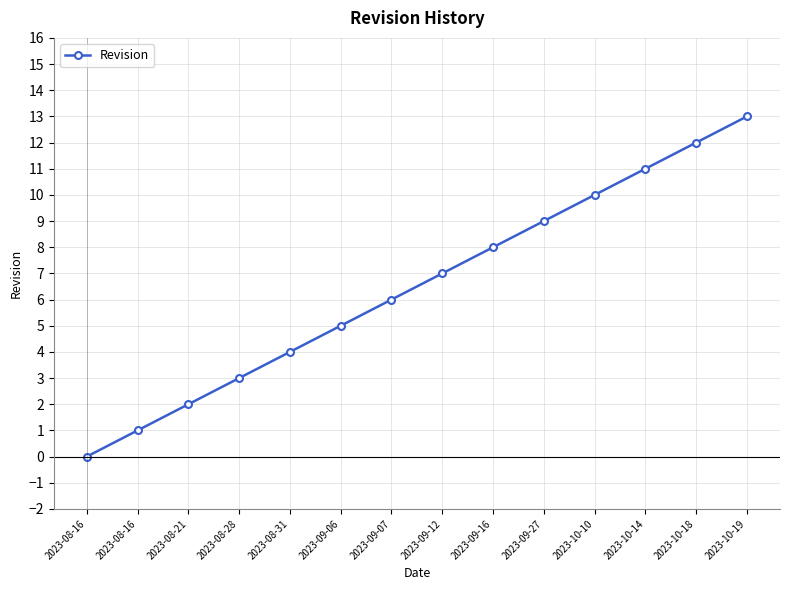

Does the chart have visible grid lines?

Yes